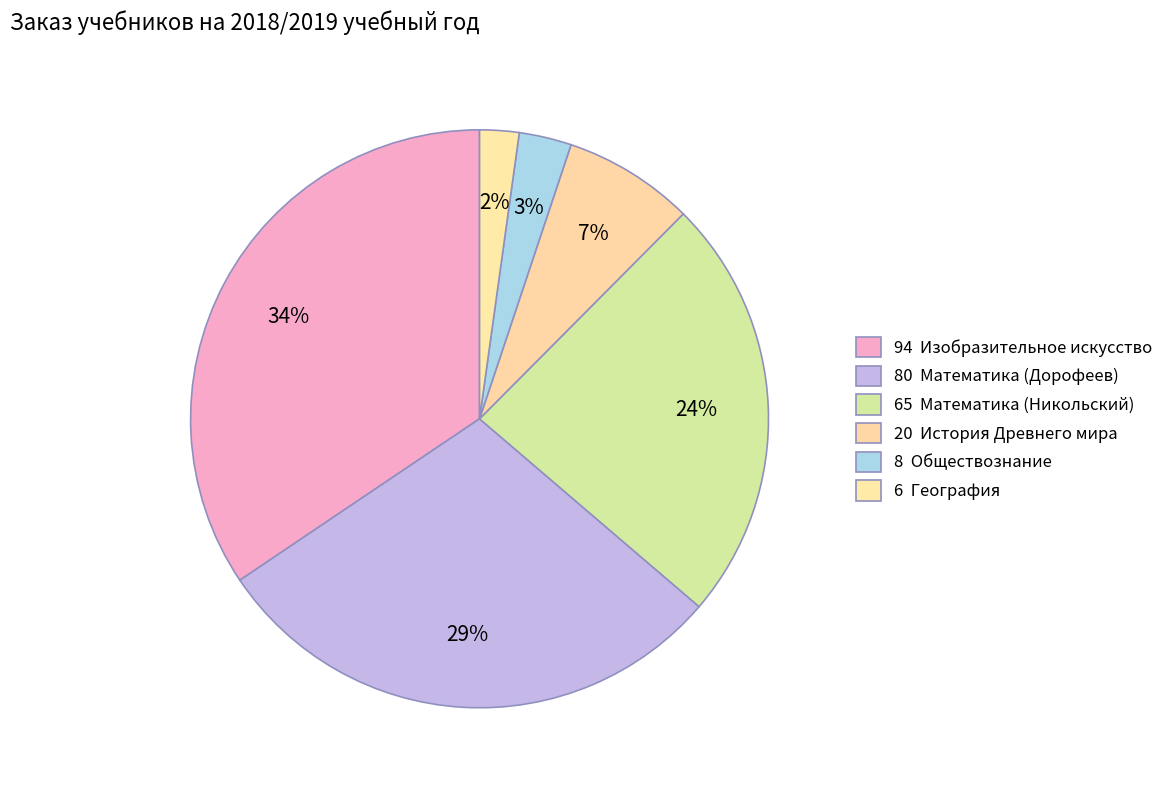

Does any single category account for the majority?

No